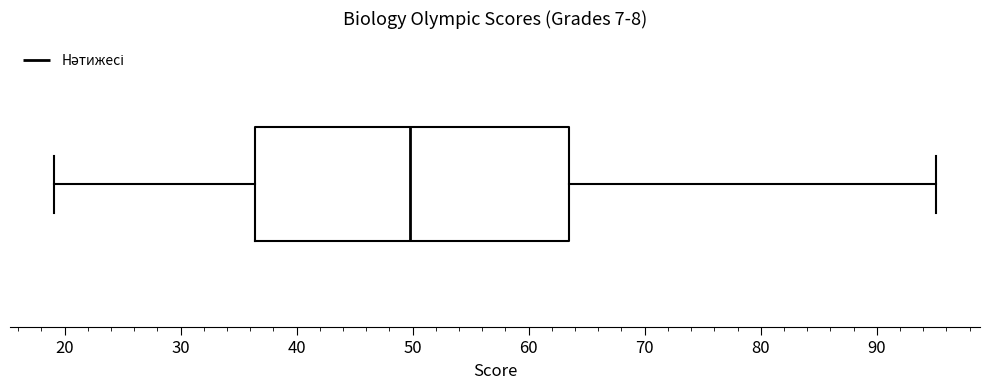

Transcribe this box plot: give where the median line is, the range the box spans, and where the two whiskers end, as read against the x-axis. The values are not printed on the chart, so give them approximately, as read against the axis.

median 50, box 36 to 64, whiskers 19 to 95